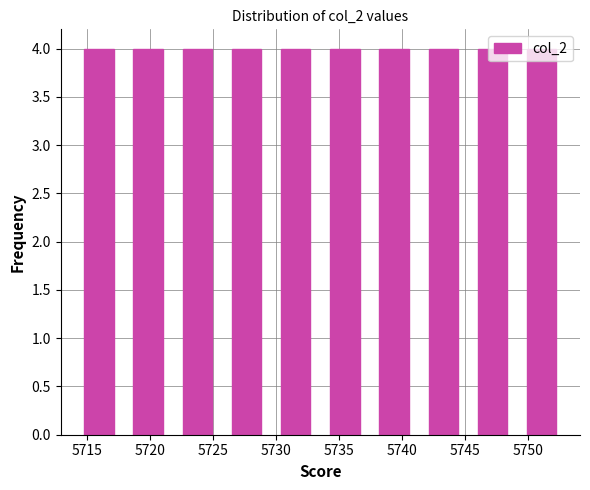

Reading left to right, list every bar in this chart as the range it spans on the x-axis followed by its height. Neither the bar edges nor the heights are printed on the chart, so give them approximately, as read against the axes.

5714.0 to 5717.9: 4
5717.9 to 5721.8: 4
5721.8 to 5725.7: 4
5725.7 to 5729.6: 4
5729.6 to 5733.5: 4
5733.5 to 5737.4: 4
5737.4 to 5741.3: 4
5741.3 to 5745.2: 4
5745.2 to 5749.1: 4
5749.1 to 5753.0: 4